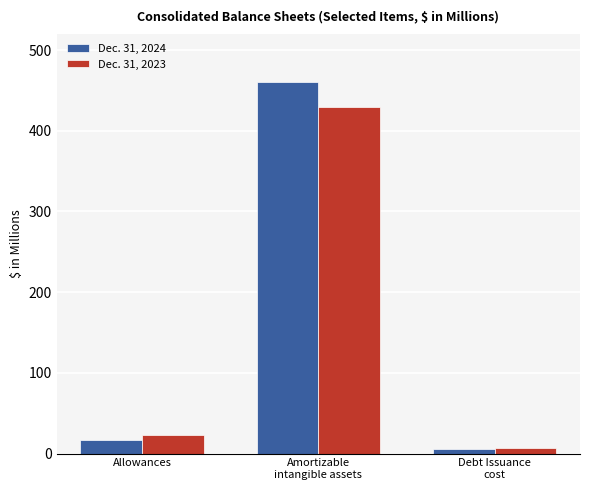

At Allowances, list the series in order from smallest to largest.

Dec. 31, 2024, Dec. 31, 2023